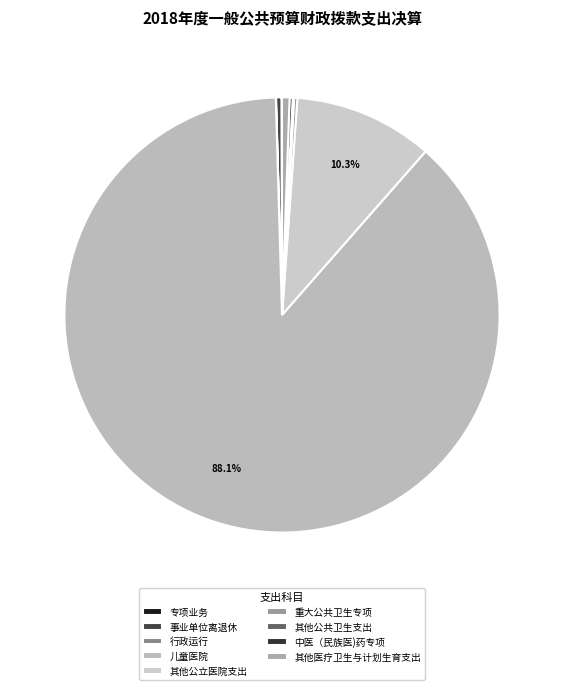

Which slice is the largest?

儿童医院